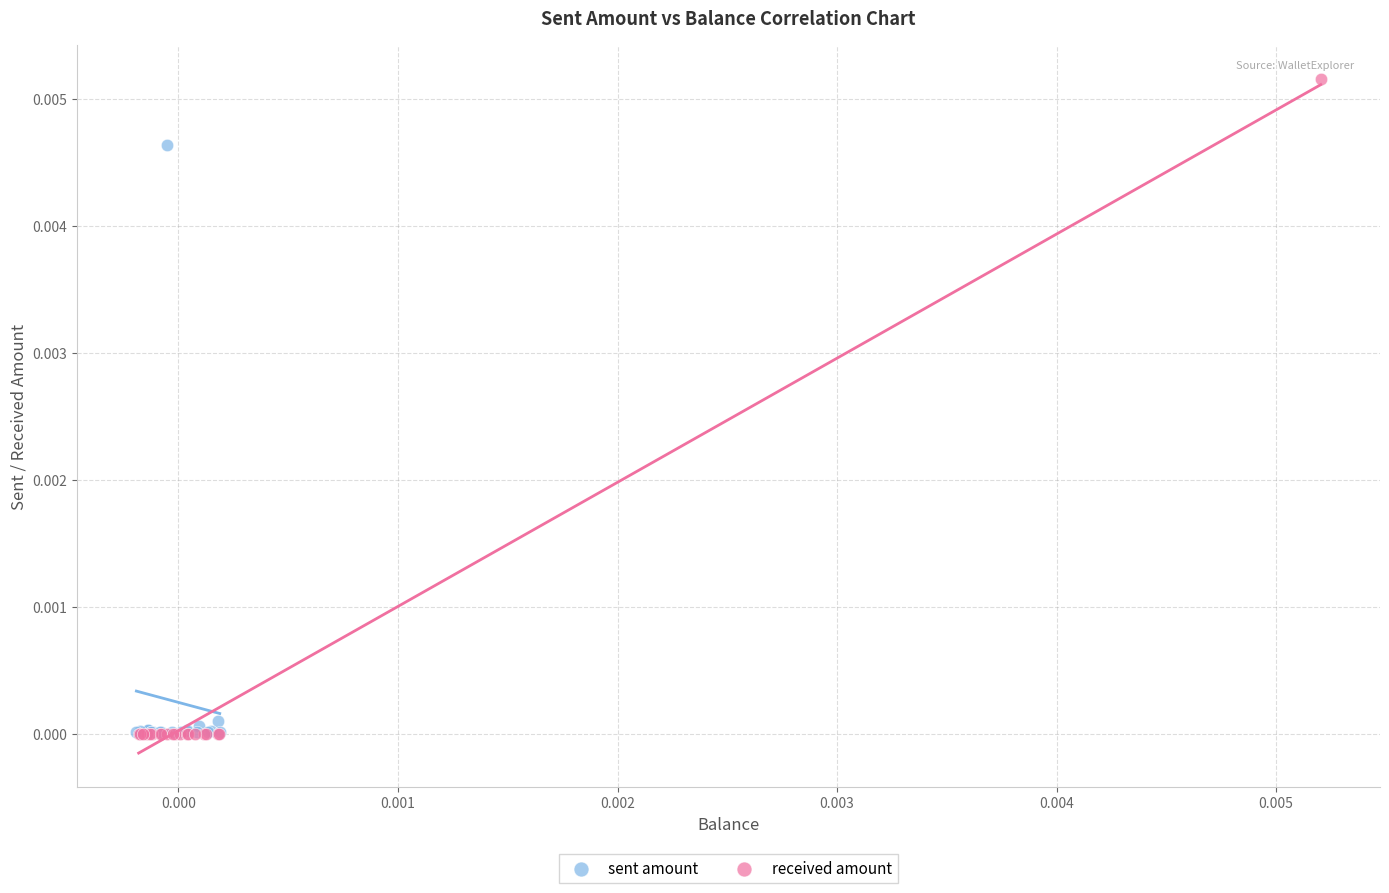

What are all the series names shown in the legend?

sent amount, received amount